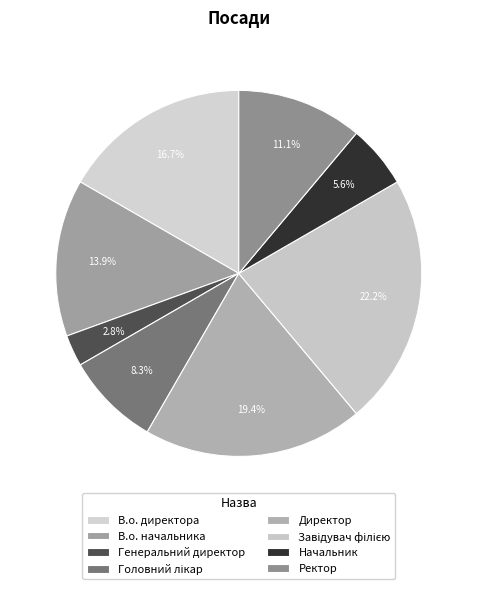

The Начальник slice represents 6% of the pie. True or false?

True